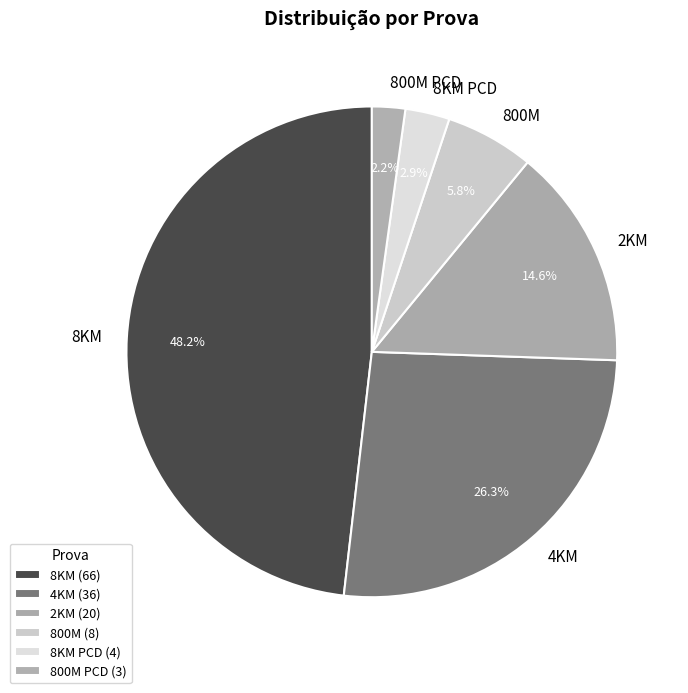

Combined, do 8KM and 800M PCD account for over 50%?

Yes